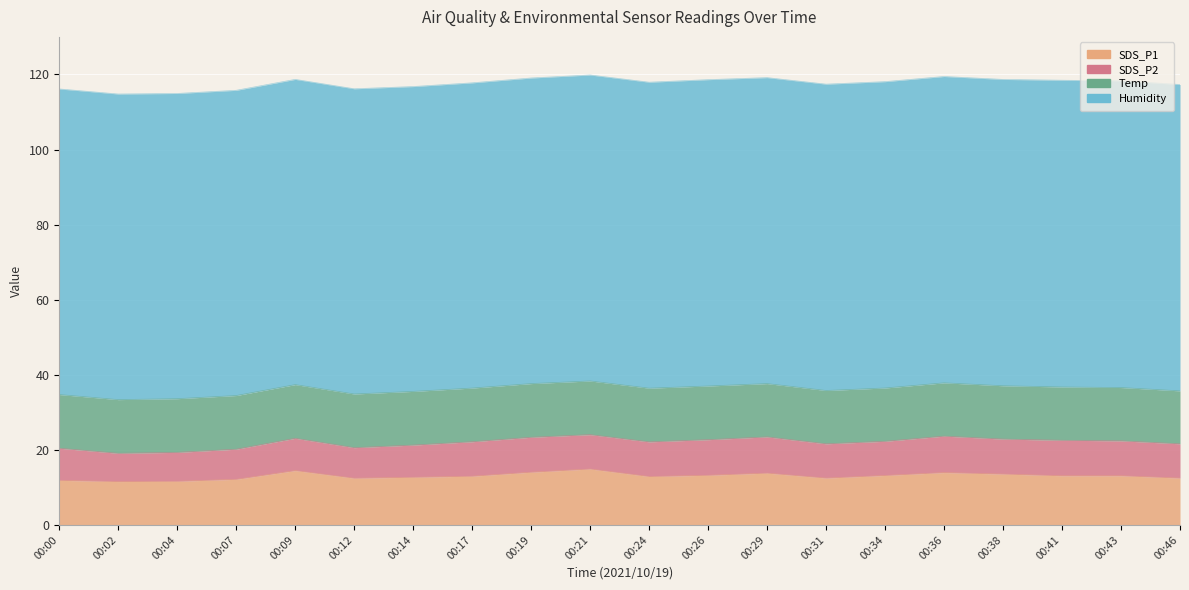

Which series has the largest total across all categories?

Humidity